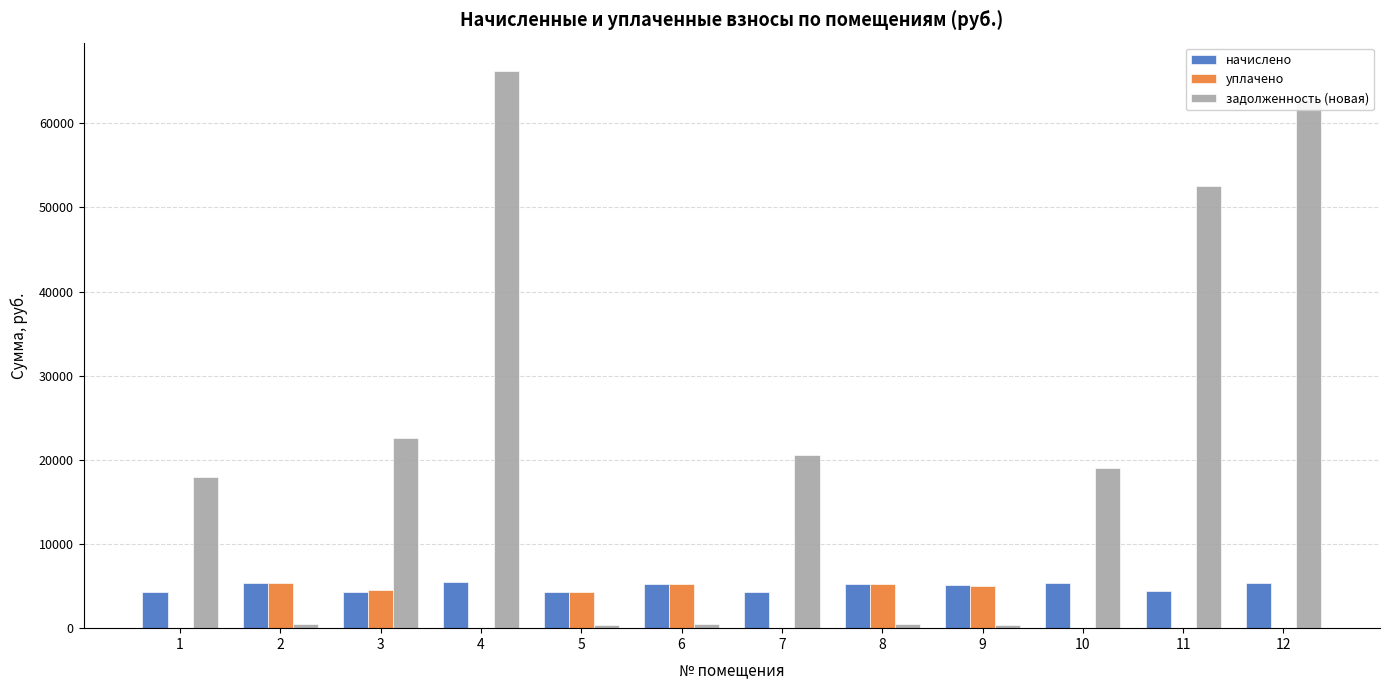

What is the greatest value displayed?

66278.8